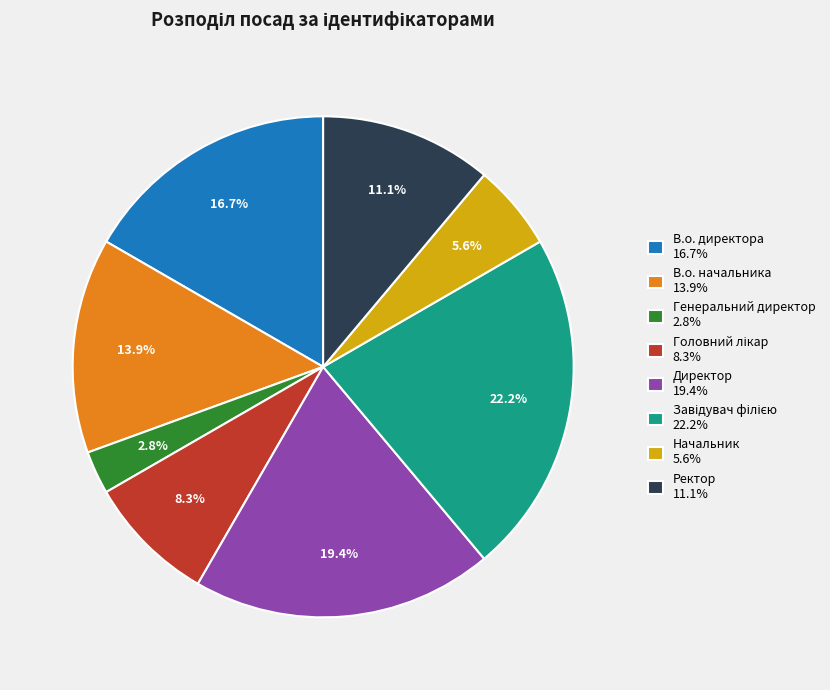

What portion of the pie excludes Генеральний директор 2.8%?

97.2%